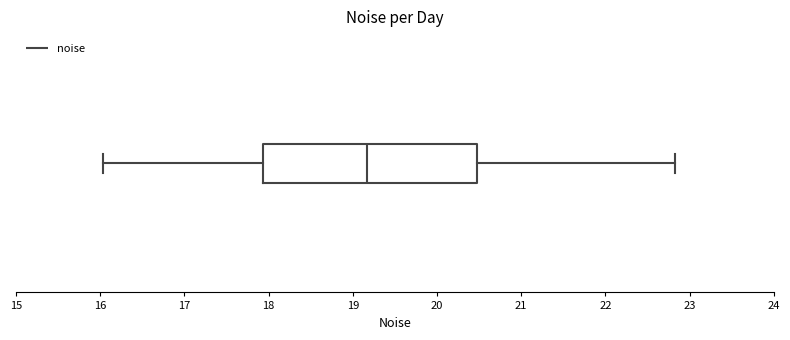

Transcribe this box plot: give where the median line is, the range the box spans, and where the two whiskers end, as read against the x-axis. The values are not printed on the chart, so give them approximately, as read against the axis.

median 19.2, box 17.9 to 20.5, whiskers 16.0 to 22.8